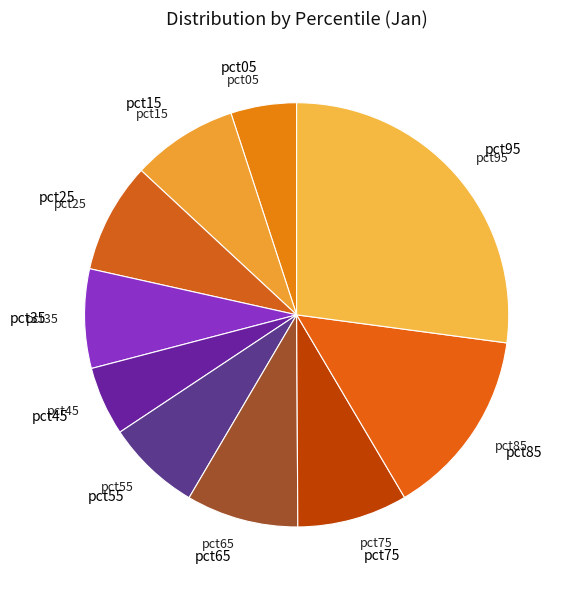

Count the number of slices in the pie.

10